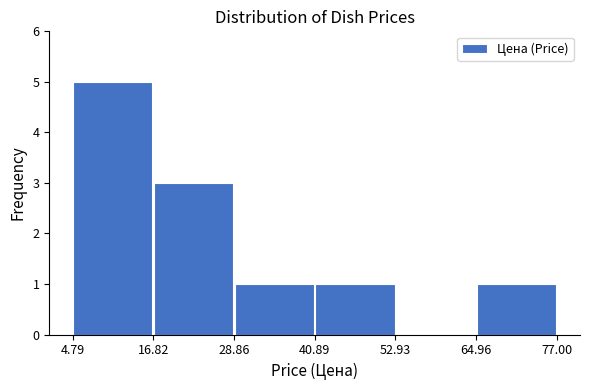

What is the height of the bar covering 4.79 to 16.82 on the x-axis? The values are not printed on the chart, so give them approximately, as read against the axis.

5